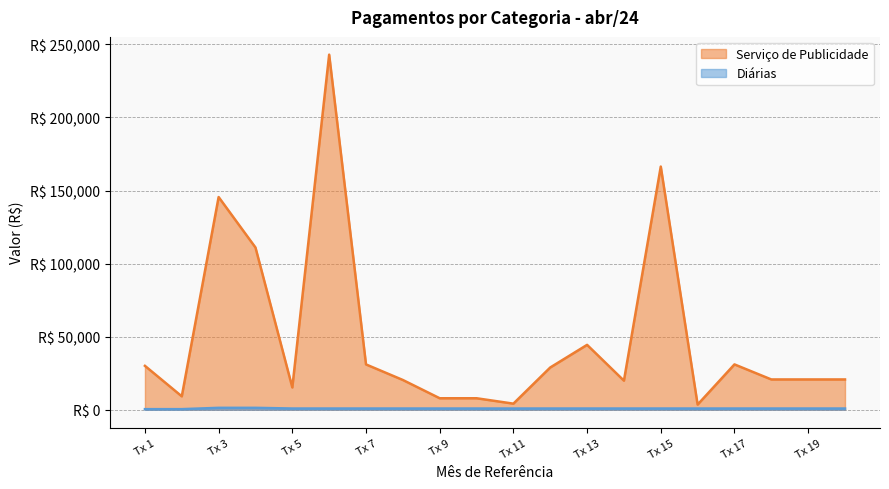

Reading right to left, transcribe all the data shown in this chart.

20767.2	20767.2	20767.2	31056.6	3570.0	166418.0	19938.2	44431.2	28947.6	4209.0	7905.0	7905.0	20400.0	31043.2	242978.0	15300.0	111034.6	145561.8	9220.2	30064.4